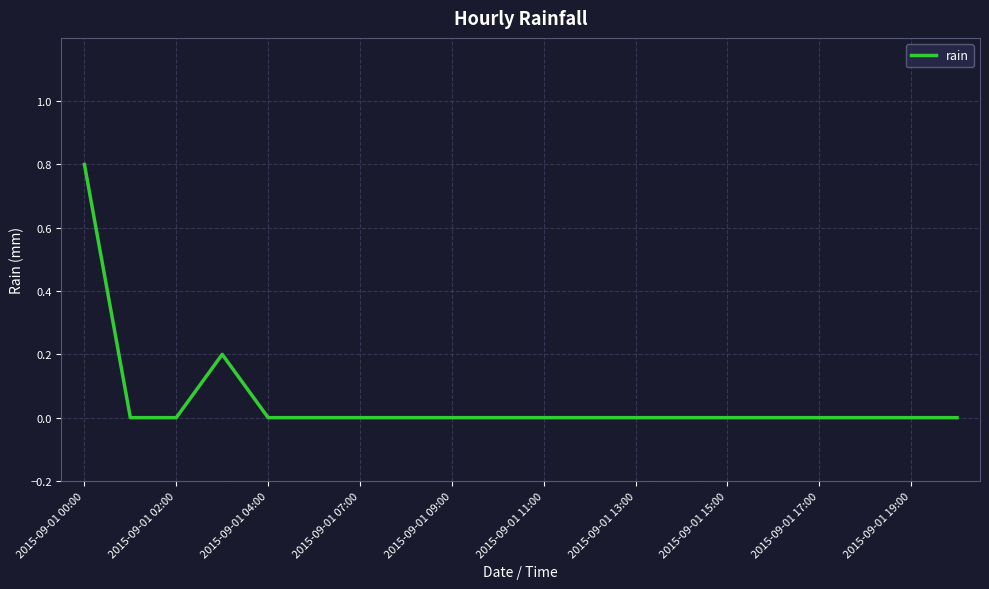

Reading left to right, extract all data points from this chart.

0.8	0.0	0.0	0.2	0.0	0.0	0.0	0.0	0.0	0.0	0.0	0.0	0.0	0.0	0.0	0.0	0.0	0.0	0.0	0.0